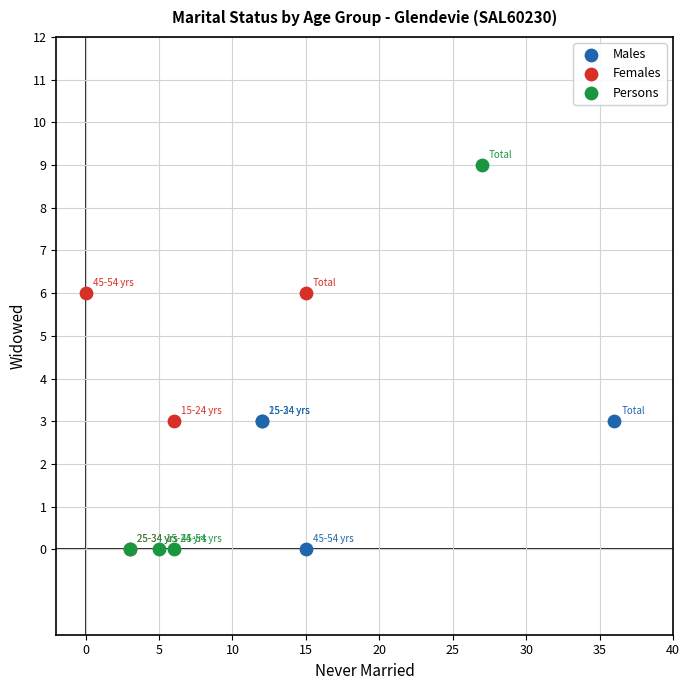

Which series reaches the maximum Y coordinate?

Persons